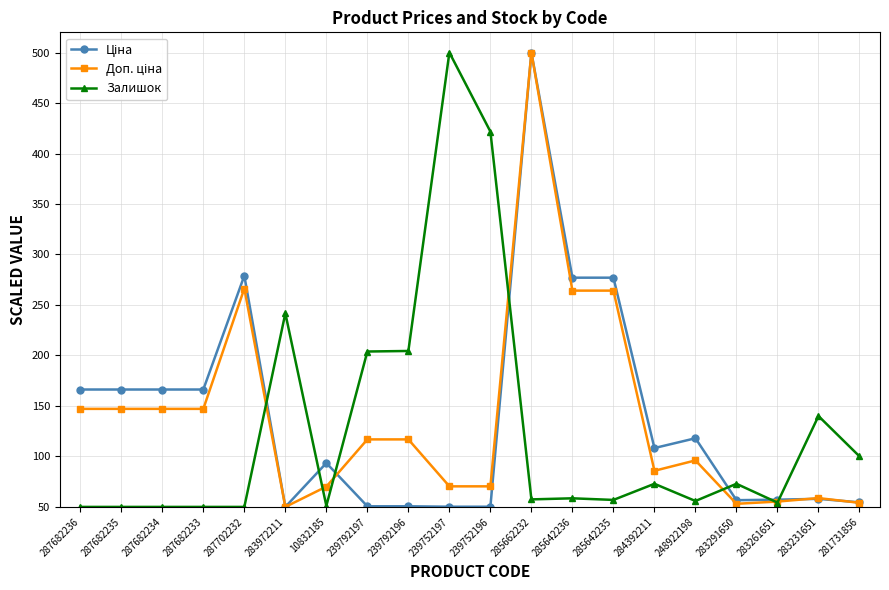

True or false: Залишок has a value of 85.9 at 287682233.

False